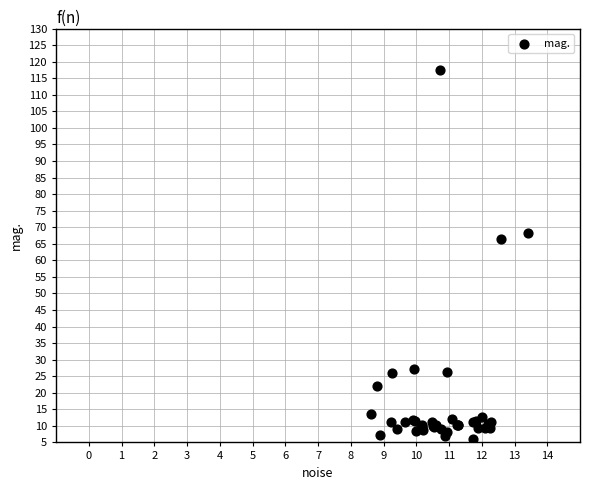

What Y value in the scatter plot is closest to 61?

66.4